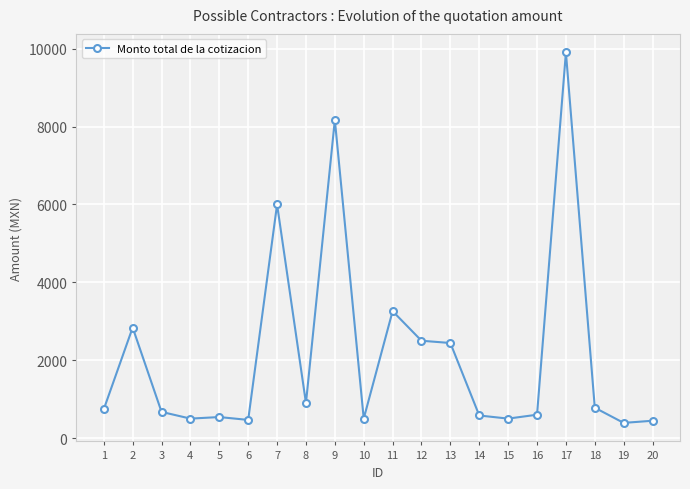

Is it true that the value at 6 is 132.8?

False